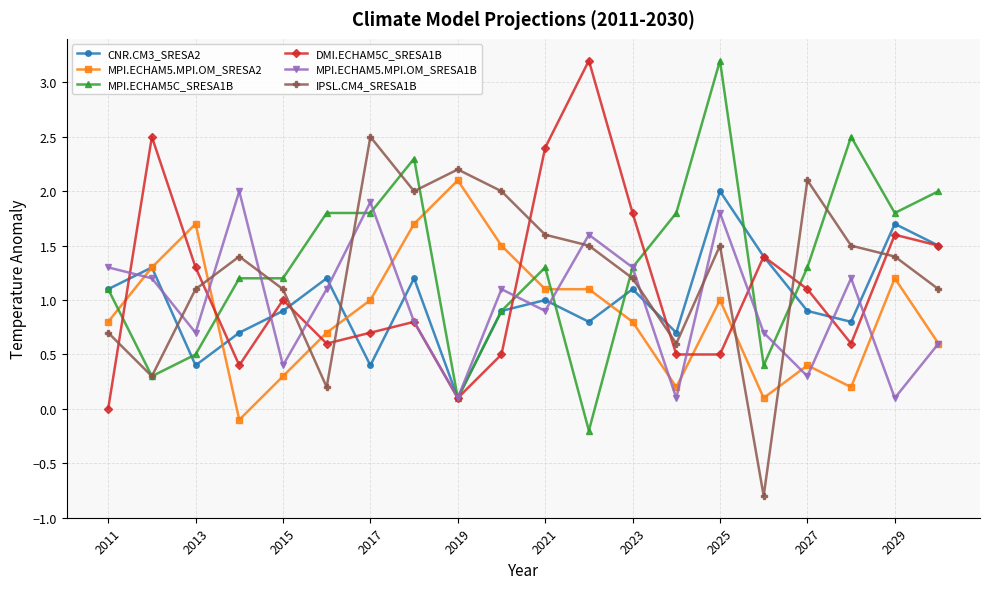

How many data points in MPI.ECHAM5C_SRESA1B are above 1?

14